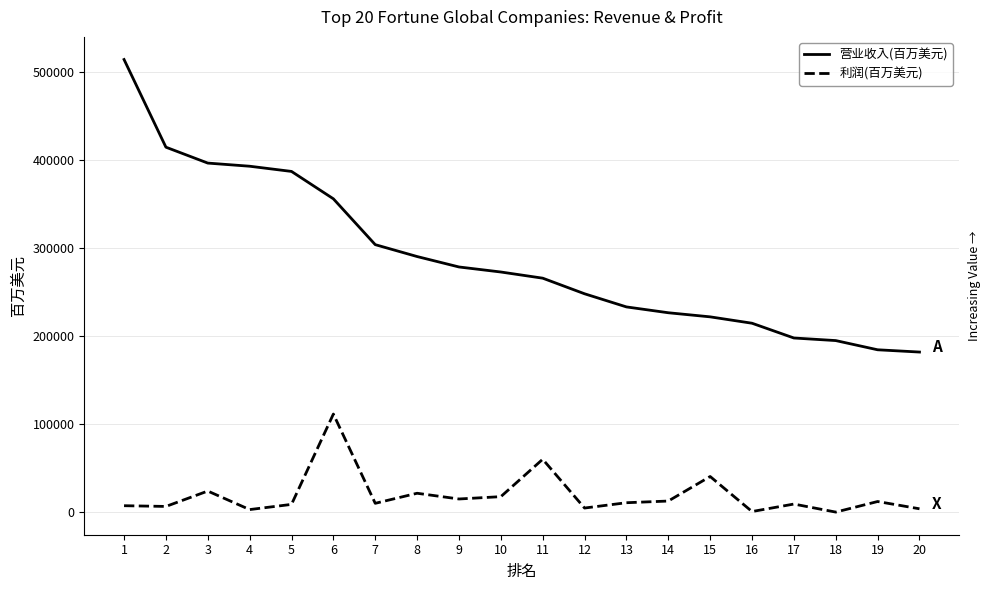

Is this an area chart (filled region under the line)?

No